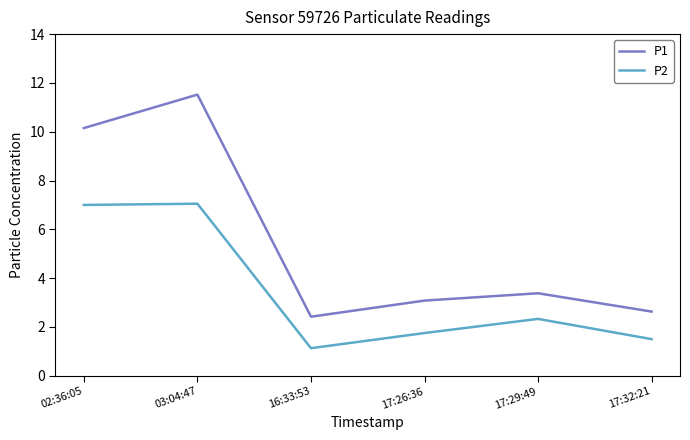

Which series has the largest total across all categories?

P1